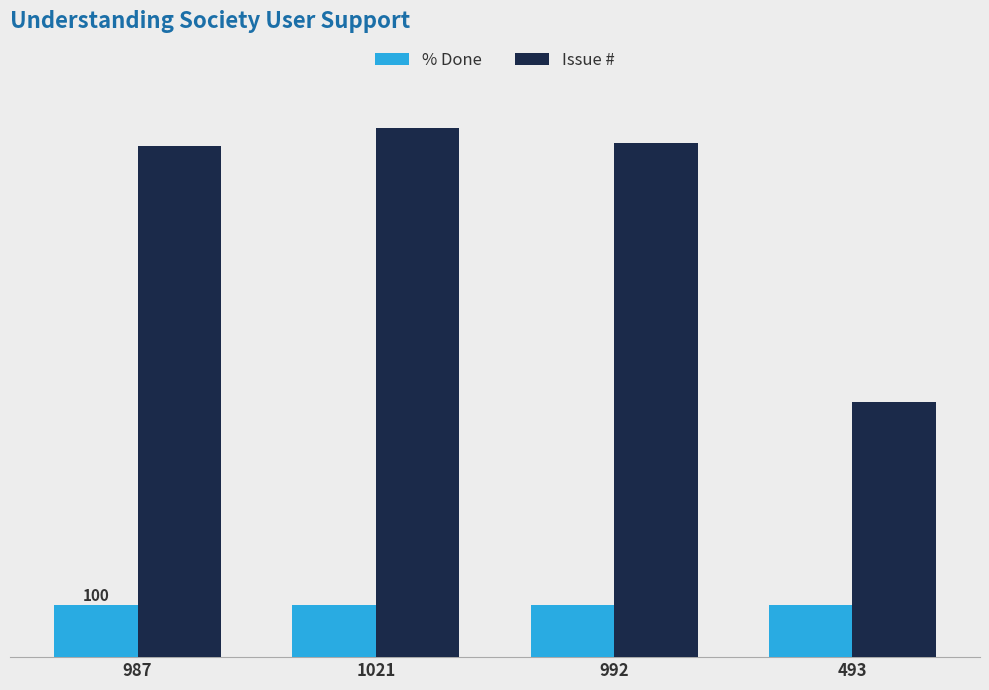

Reading left to right, transcribe all the data shown in this chart.

% Done: 100	100	100	100
Issue #: 987	1021	992	493